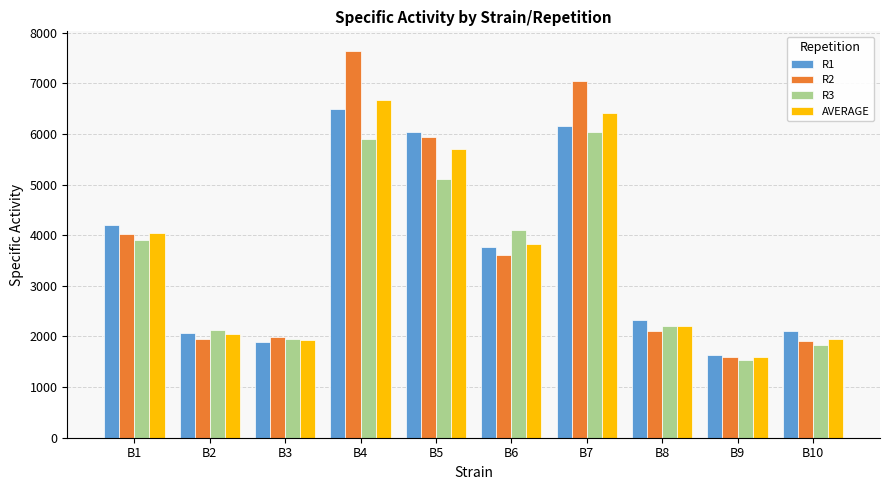

What is the difference between the maximum and minimum values in the R2 series?

6043.4